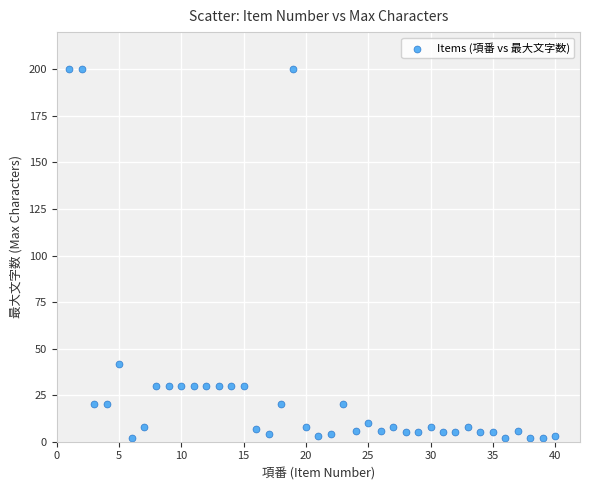

What is the range of Y values (max minus min)?

198